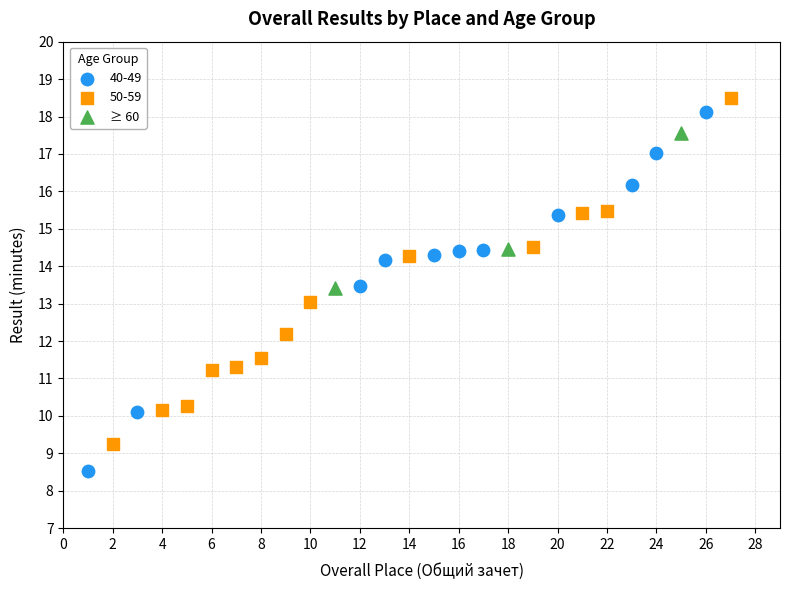

Which series reaches the minimum Y coordinate?

40-49